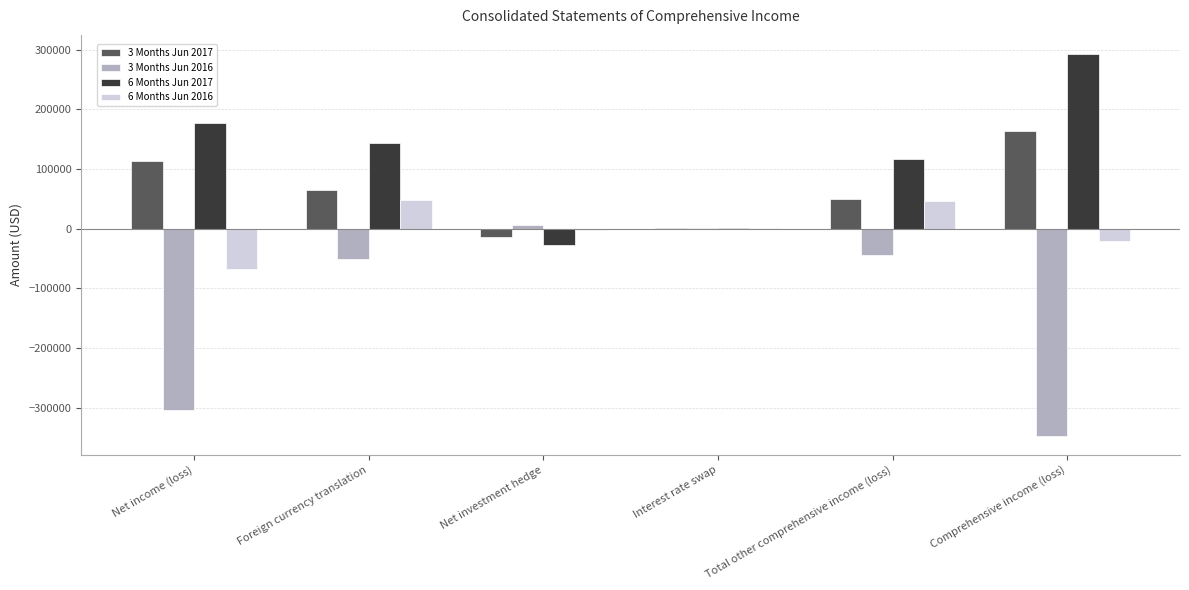

Which series has the largest total across all categories?

6 Months Jun 2017